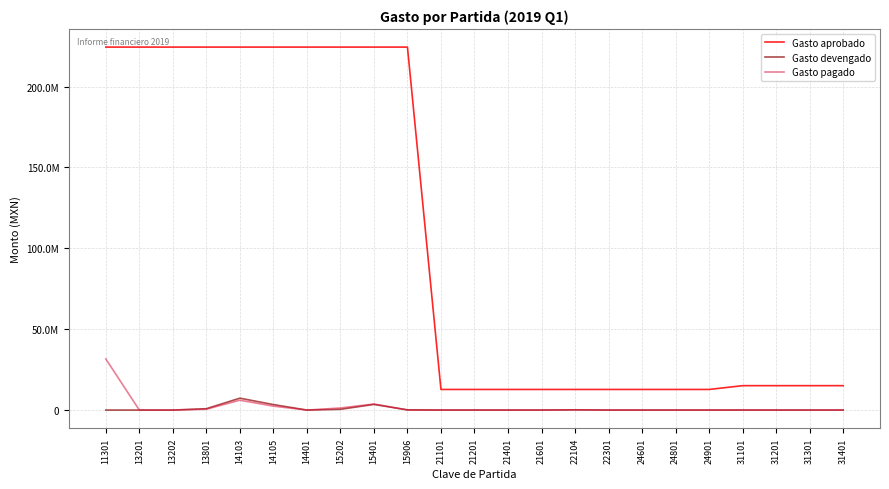

What is the maximum value shown in the chart?

224367036.3